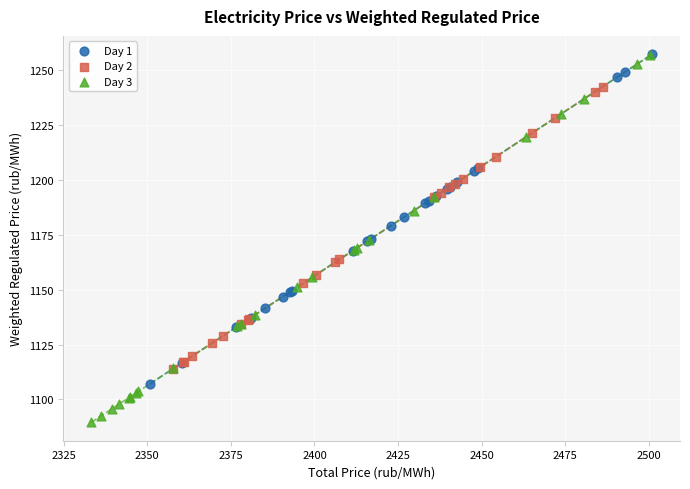

Which series reaches the minimum Y coordinate?

Day 3